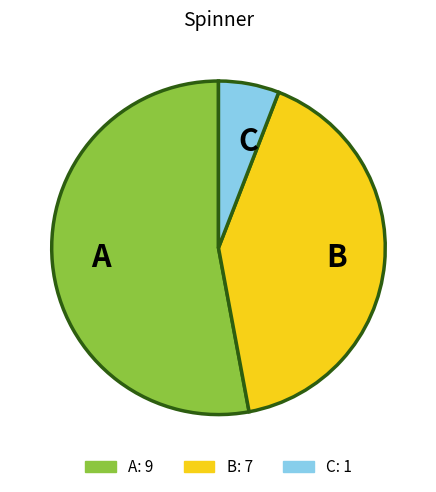

Rank the categories by value from highest to lowest.

A, B, C